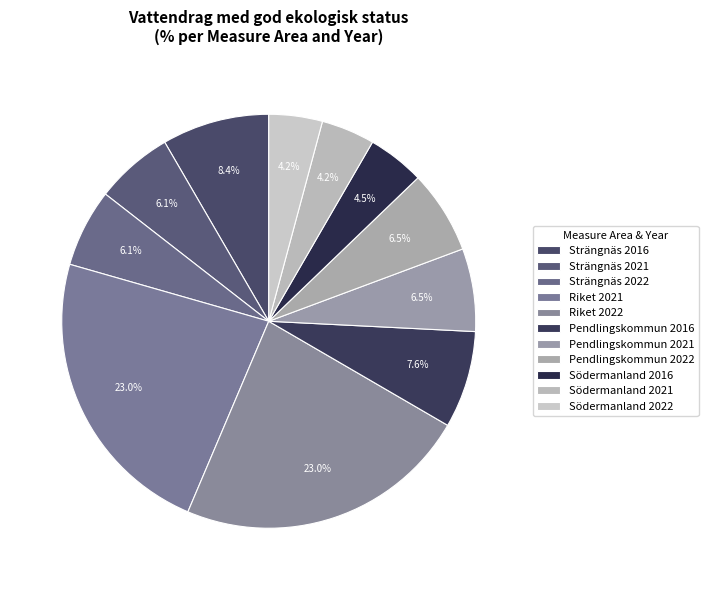

Count the number of slices in the pie.

11